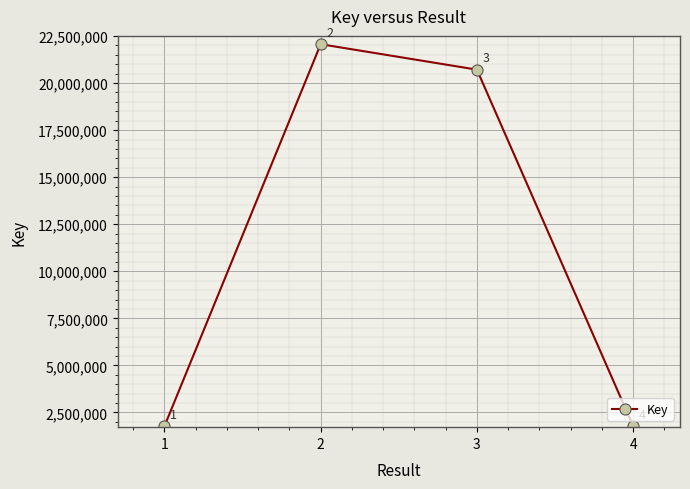

Reading left to right, extract all data points from this chart.

1=1769697	2=22066188	3=20713833	4=1777872